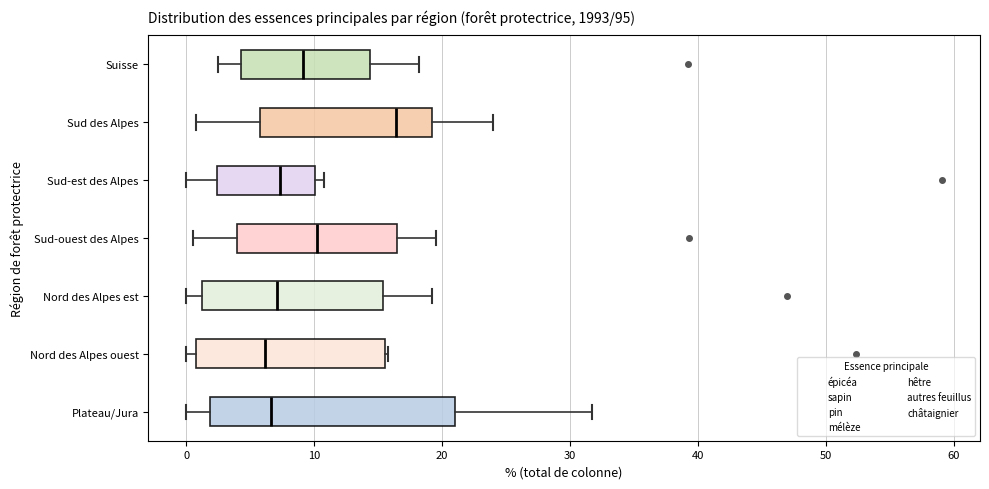

Comparing the boxes themselves (not the whiskers), which one is the widest?

Plateau/Jura